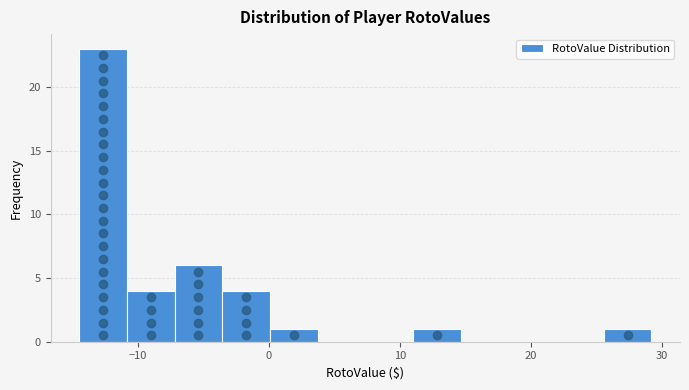

Around what value on the x-axis is the tallest bar? Give the approximate position of its centre, as read against the axis.

-13